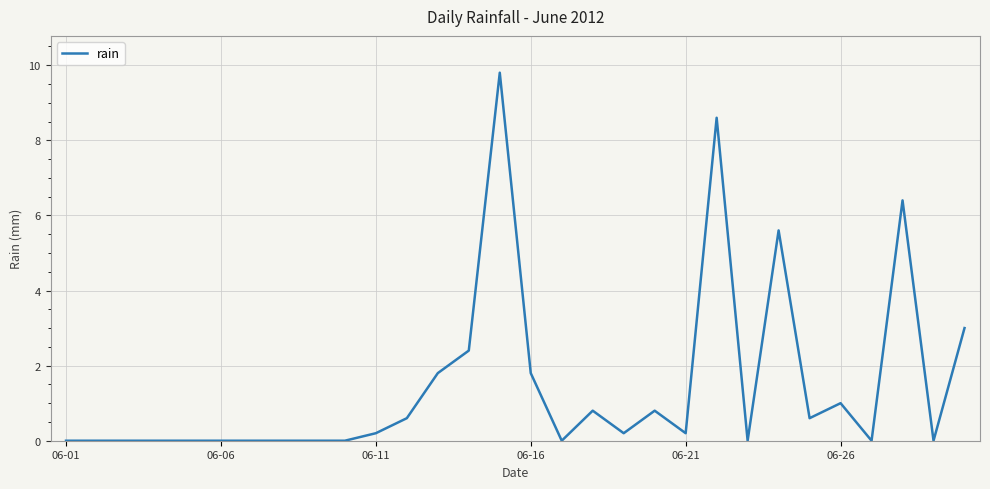

What is the difference between the maximum and minimum values?

9.8